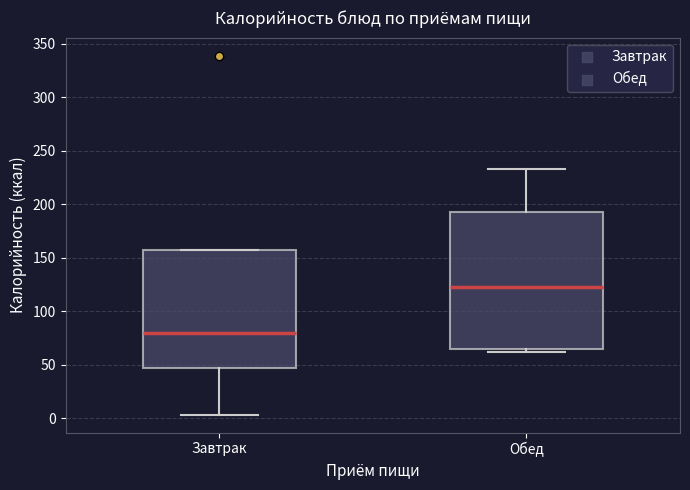

Reading left to right, read every box against the y-axis: the position of its median line, the range the box covers, and the ends of its whiskers. The values are not printed on the chart, so give them approximately, as read against the axis.

Завтрак: median 80, box 45 to 155, whiskers 5 to 155
Обед: median 120, box 65 to 195, whiskers 60 to 235